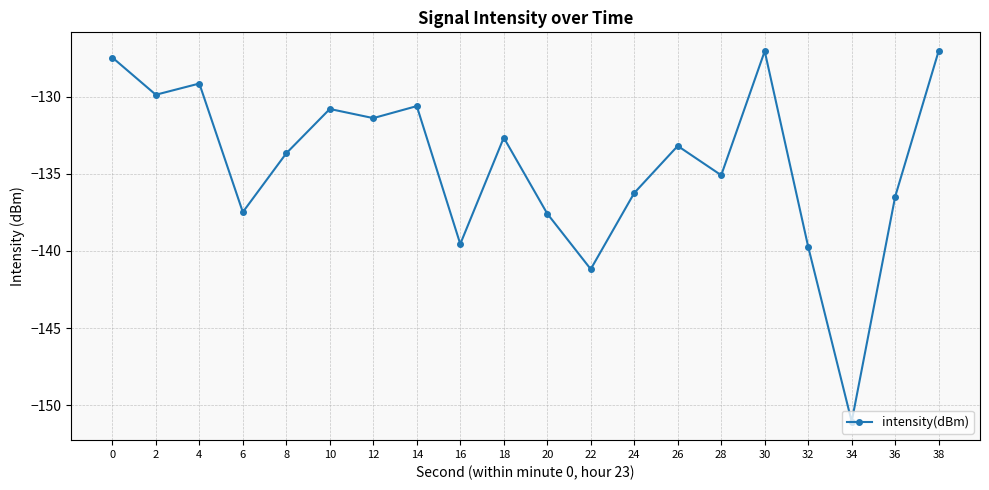

At which category does the chart reach its minimum across all series?

34